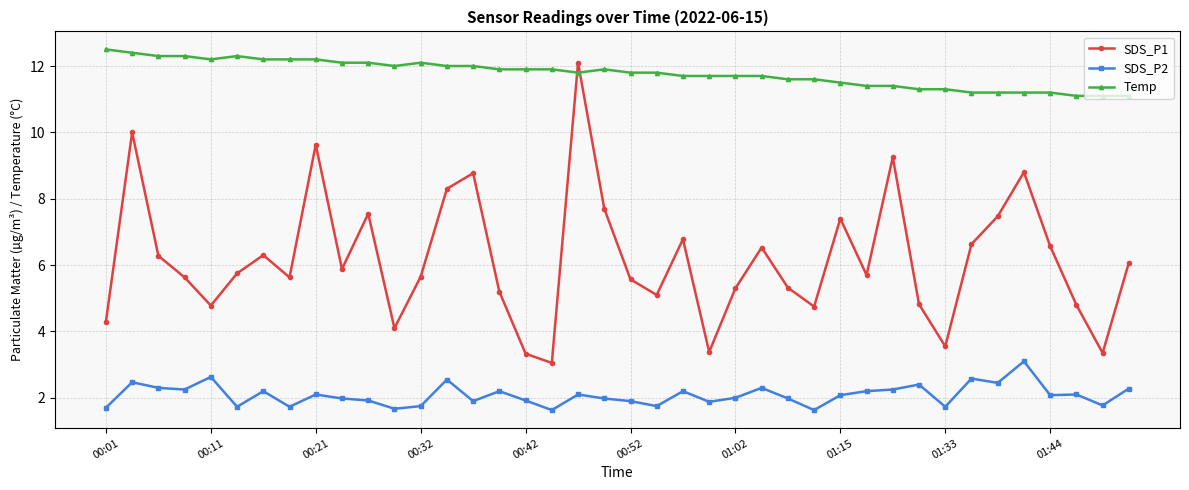

True or false: Temp and SDS_P2 intersect in this chart.

False